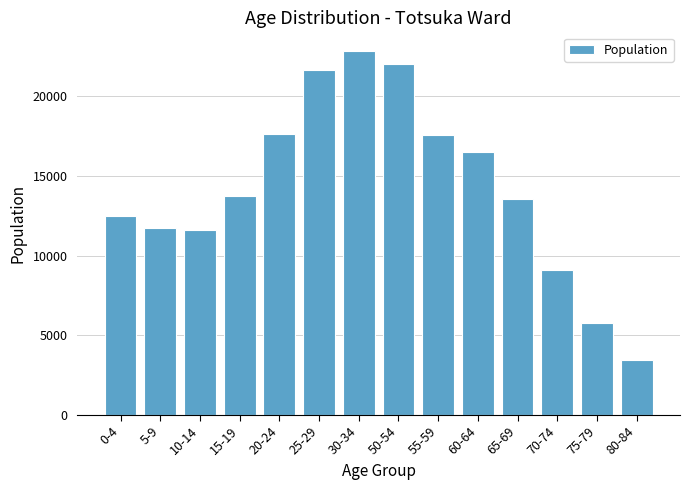

Which category has the highest value across all series?

30-34